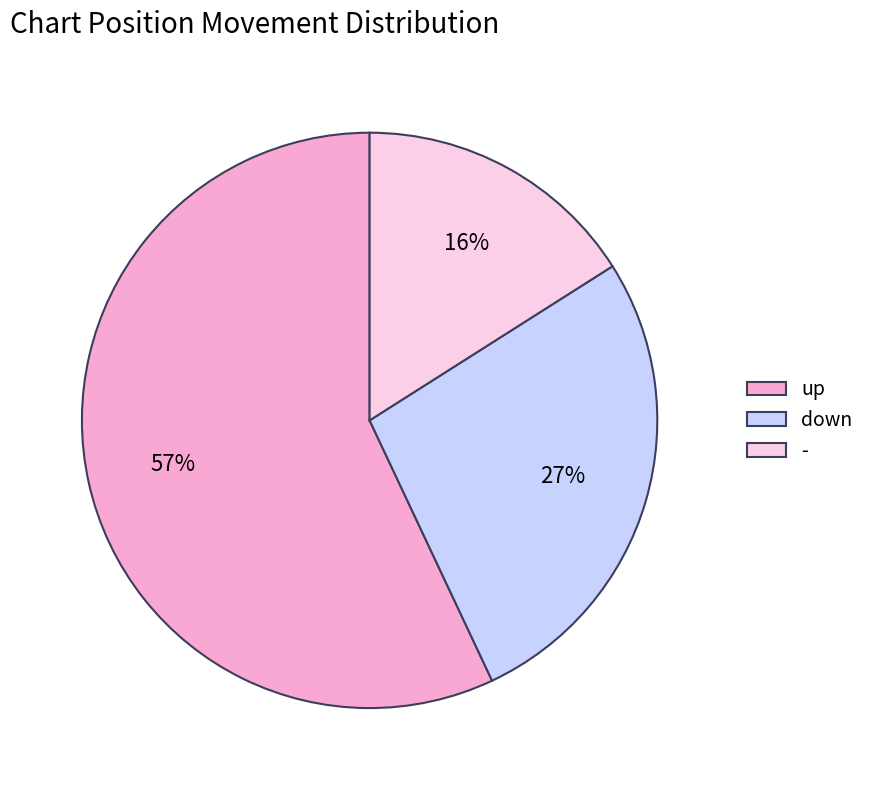

True or false: up accounts for 64% of the total.

False